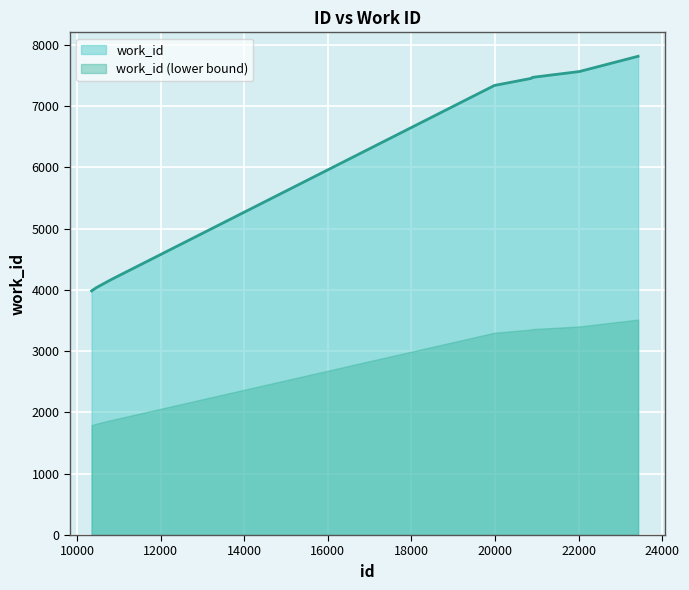

What is the difference between the maximum and minimum values?

3829